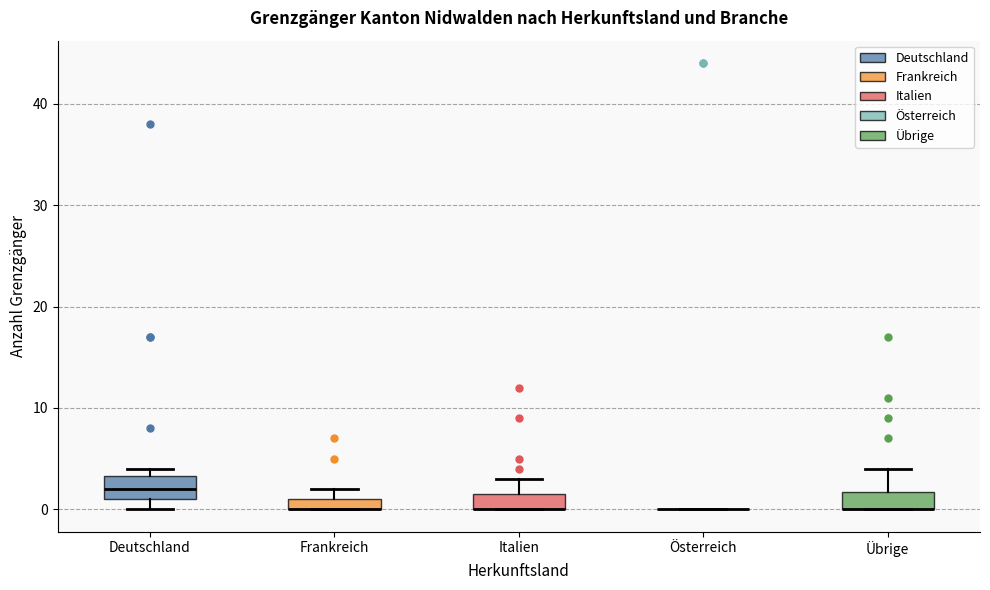

Where is the upper edge of the box for Italien on the y-axis? The values are not printed on the chart, so give them approximately, as read against the axis.

2